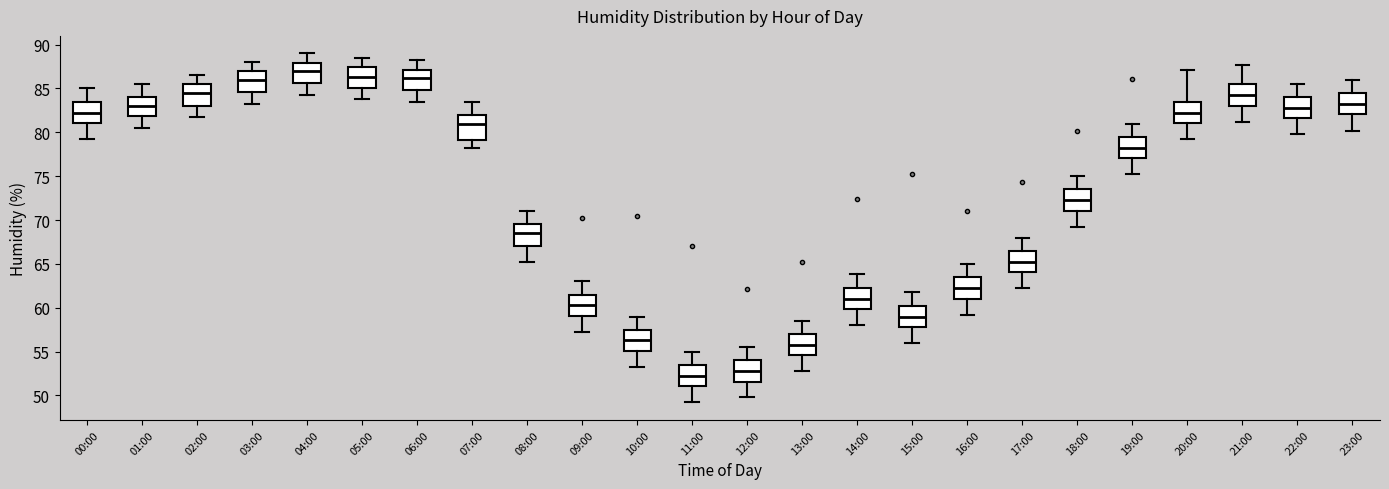

Reading left to right, read every box against the y-axis: the position of its median line, the range the box covers, and the ends of its whiskers. The values are not printed on the chart, so give them approximately, as read against the axis.

00:00: median 82.5, box 81.0 to 83.5, whiskers 79.0 to 85.0
01:00: median 83.0, box 82.0 to 84.0, whiskers 80.5 to 85.5
02:00: median 84.5, box 83.0 to 85.5, whiskers 82.0 to 86.5
03:00: median 86.0, box 84.5 to 87.0, whiskers 83.0 to 88.0
04:00: median 87.0, box 85.5 to 88.0, whiskers 84.0 to 89.0
05:00: median 86.5, box 85.0 to 87.5, whiskers 84.0 to 88.5
06:00: median 86.0, box 85.0 to 87.0, whiskers 83.5 to 88.0
07:00: median 81.0, box 79.0 to 82.0, whiskers 78.0 to 83.5
08:00: median 68.5, box 67.0 to 69.5, whiskers 65.0 to 71.0
09:00: median 60.5, box 59.0 to 61.5, whiskers 57.0 to 63.0
10:00: median 56.5, box 55.0 to 57.5, whiskers 53.0 to 59.0
11:00: median 52.5, box 51.0 to 53.5, whiskers 49.0 to 55.0
12:00: median 53.0, box 51.5 to 54.0, whiskers 50.0 to 55.5
13:00: median 56.0, box 54.5 to 57.0, whiskers 53.0 to 58.5
14:00: median 61.0, box 60.0 to 62.0, whiskers 58.0 to 64.0
15:00: median 59.0, box 58.0 to 60.0, whiskers 56.0 to 62.0
16:00: median 62.5, box 61.0 to 63.5, whiskers 59.0 to 65.0
17:00: median 65.5, box 64.0 to 66.5, whiskers 62.0 to 68.0
18:00: median 72.5, box 71.0 to 73.5, whiskers 69.0 to 75.0
19:00: median 78.5, box 77.0 to 79.5, whiskers 75.0 to 81.0
20:00: median 82.5, box 81.0 to 83.5, whiskers 79.0 to 87.0
21:00: median 84.5, box 83.0 to 85.5, whiskers 81.0 to 87.5
22:00: median 83.0, box 81.5 to 84.0, whiskers 80.0 to 85.5
23:00: median 83.5, box 82.0 to 84.5, whiskers 80.0 to 86.0